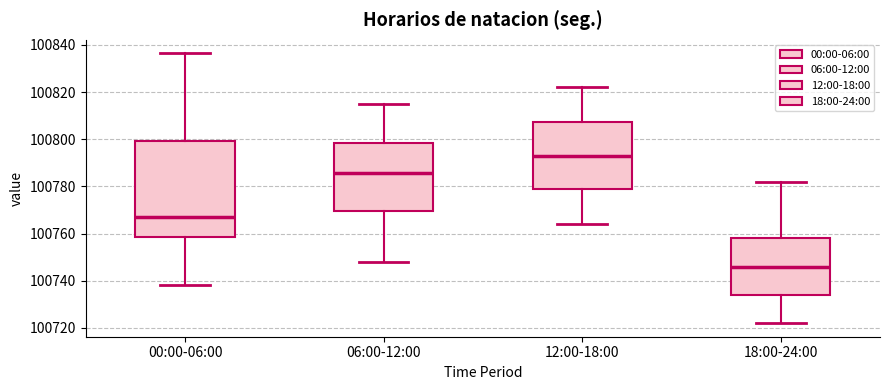

Reading left to right, read every box against the y-axis: the position of its median line, the range the box covers, and the ends of its whiskers. The values are not printed on the chart, so give them approximately, as read against the axis.

00:00-06:00: median 100768, box 100758 to 100800, whiskers 100738 to 100836
06:00-12:00: median 100786, box 100770 to 100798, whiskers 100748 to 100816
12:00-18:00: median 100794, box 100778 to 100808, whiskers 100764 to 100822
18:00-24:00: median 100746, box 100734 to 100758, whiskers 100722 to 100782